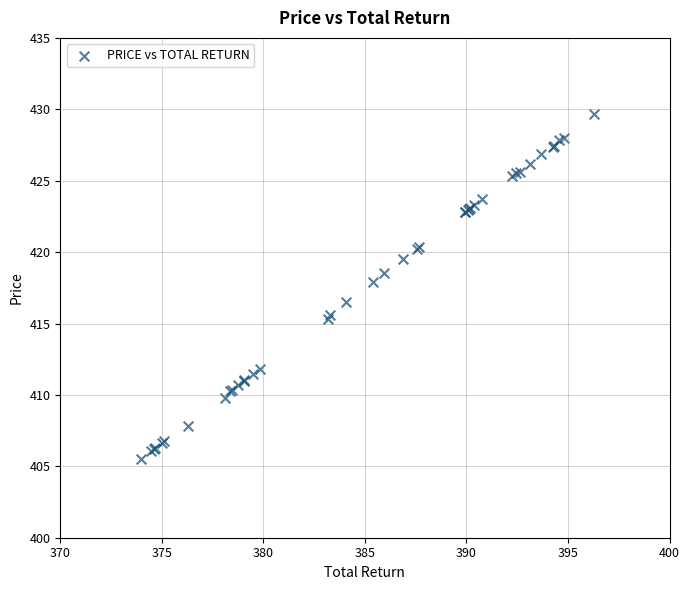

What Y value in the scatter plot is closest to 417?

416.5